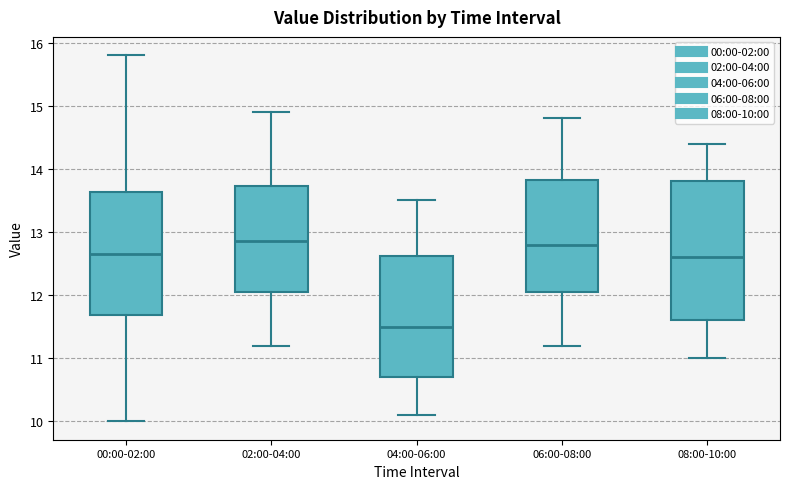

Which box's median line is the lowest?

04:00-06:00